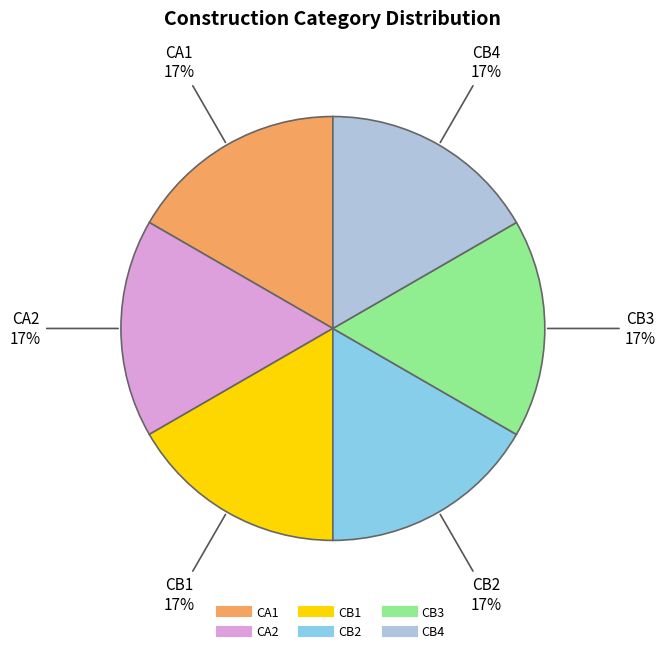

Does any single category account for the majority?

No